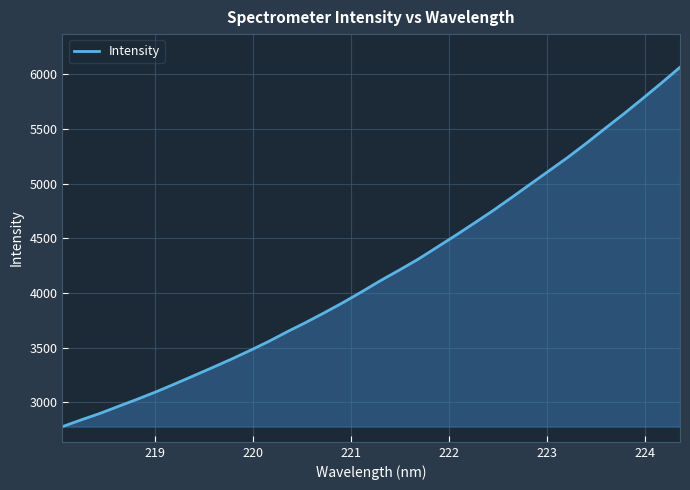

What is the difference between the maximum and minimum values?

3284.8